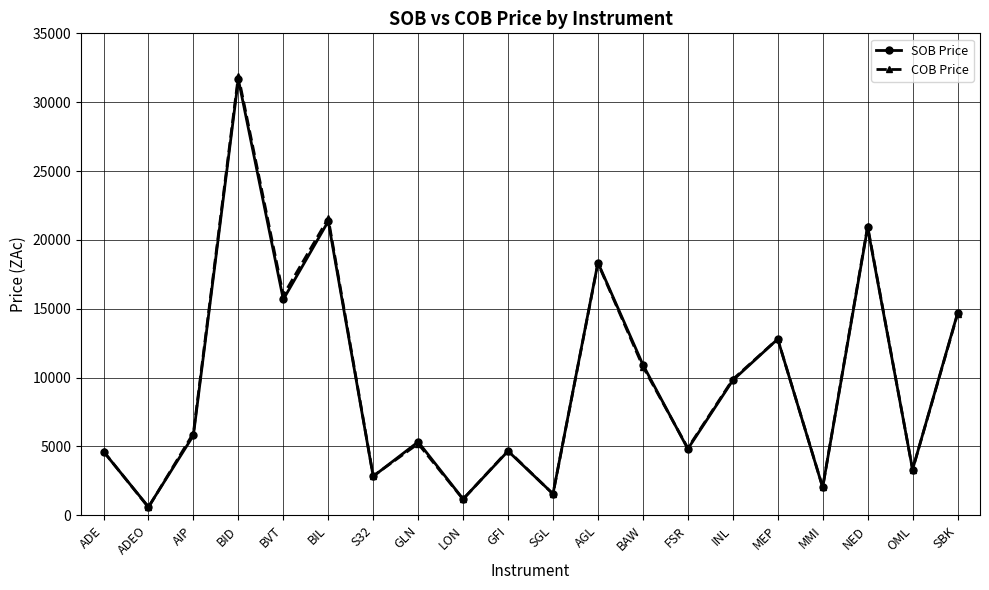

The value of COB Price at BVT is 15980. True or false?

True